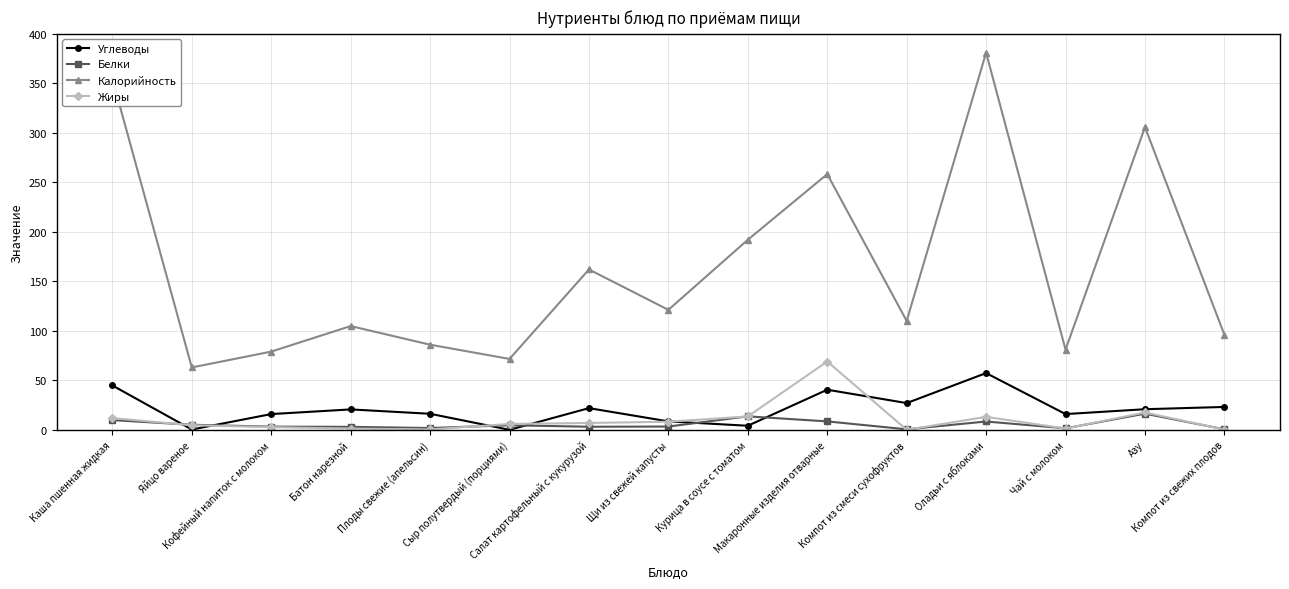

Which series has the largest total across all categories?

Калорийность